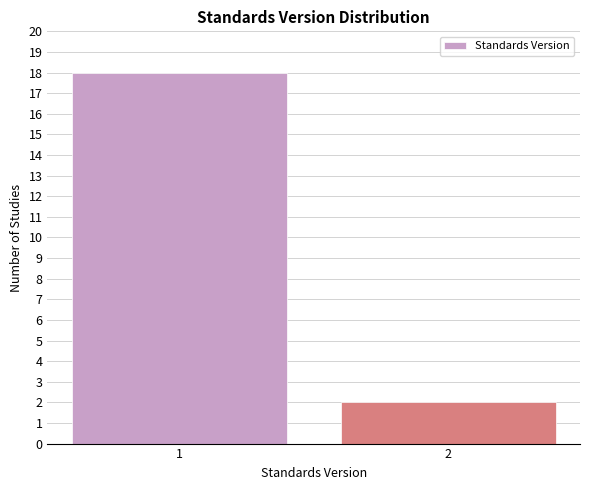

Reading left to right, list all the values displayed in this chart.

1=18	2=2